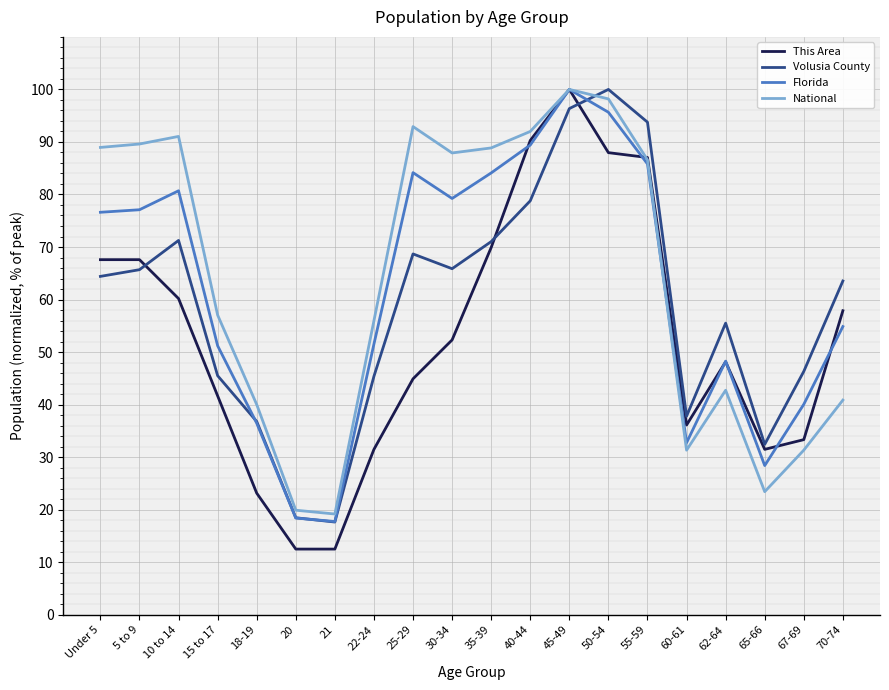

What are all the series names shown in the legend?

This Area, Volusia County, Florida, National